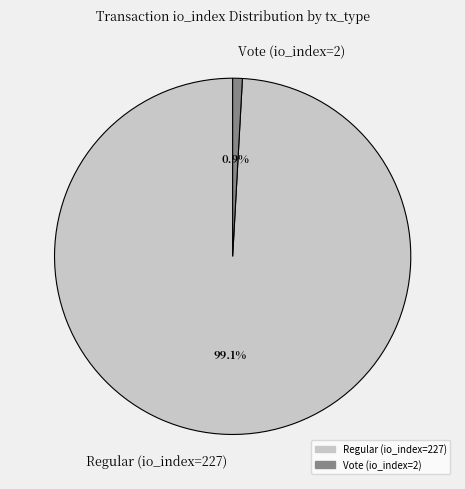

What percentage is the Regular (io_index=227) slice, to the nearest percent?

99%